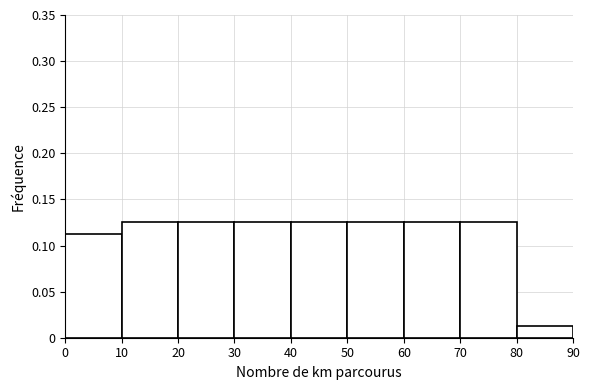

Reading left to right, transcribe this chart: for each bar, give the range it covers on the x-axis and its height. The values are not printed on the chart, so give them approximately, as read against the axis.

0 to 10: 0.115
10 to 20: 0.125
20 to 30: 0.125
30 to 40: 0.125
40 to 50: 0.125
50 to 60: 0.125
60 to 70: 0.125
70 to 80: 0.125
80 to 90: 0.015